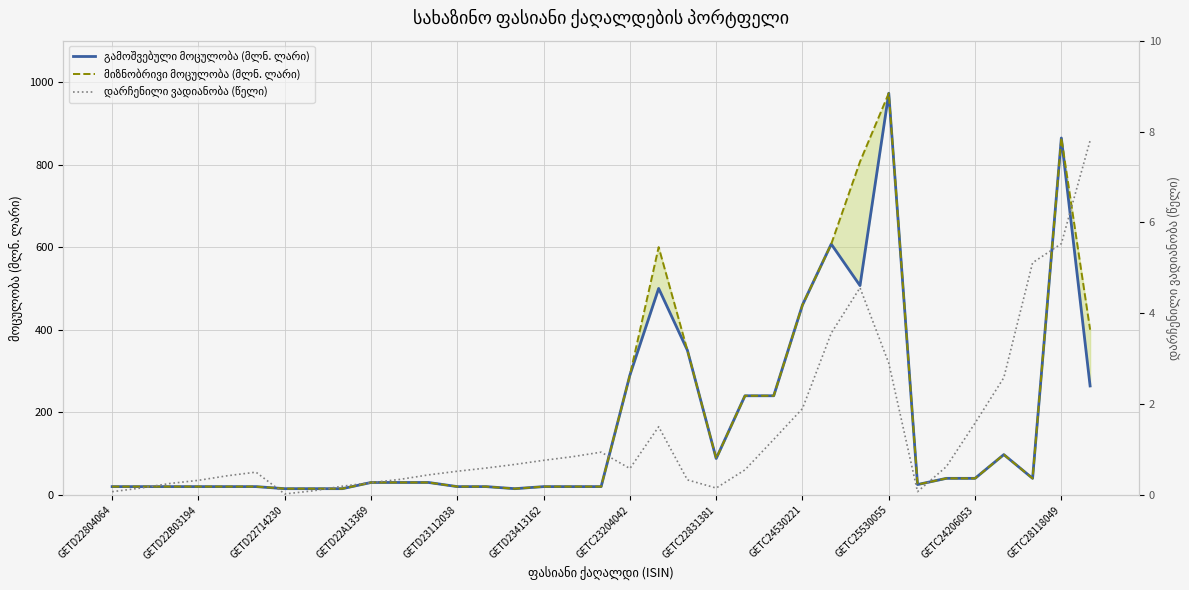

The value of გამოშვებული მოცულობა (მლნ. ლარი) at GETC22831381 is 88.0. True or false?

True